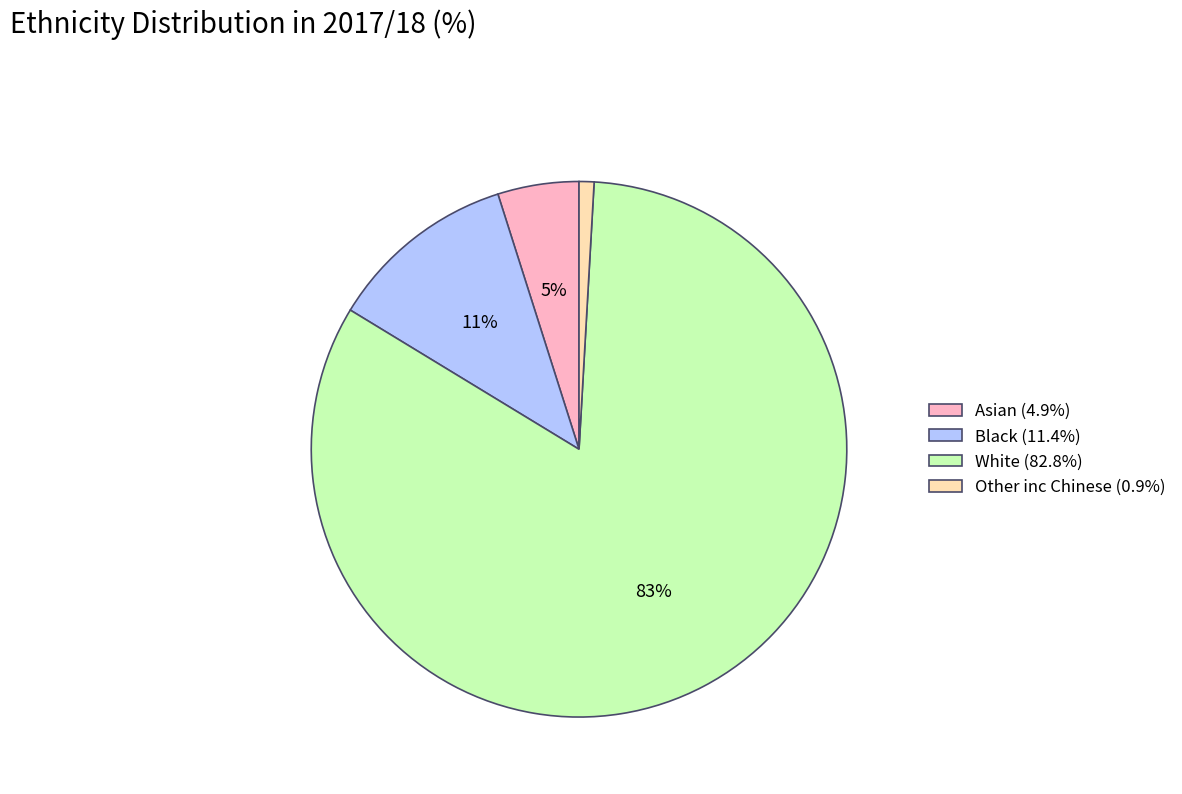

Does any single category account for the majority?

Yes